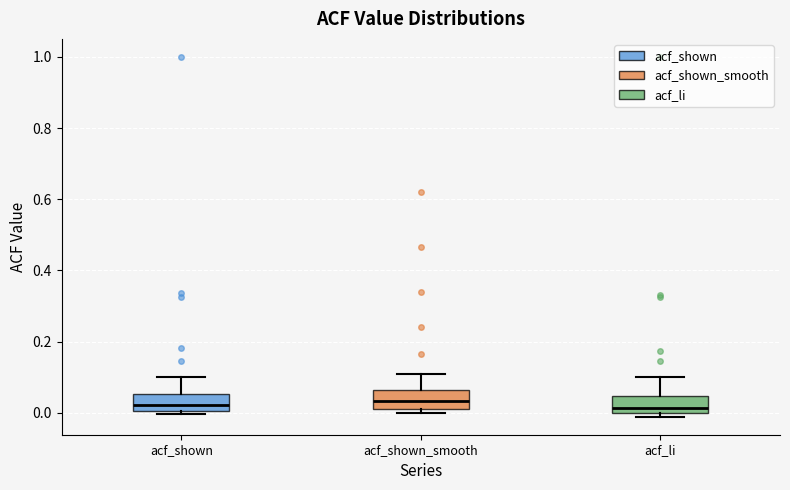

Reading left to right, read every box against the y-axis: the position of its median line, the range the box covers, and the ends of its whiskers. The values are not printed on the chart, so give them approximately, as read against the axis.

acf_shown: median 0.02, box 0.00 to 0.06, whiskers 0.00 (just below the box's lower edge) to 0.10
acf_shown_smooth: median 0.04, box 0.00 to 0.06, whiskers 0.00 (just below the box's lower edge) to 0.10
acf_li: median 0.02, box 0.00 to 0.04, whiskers -0.02 to 0.10